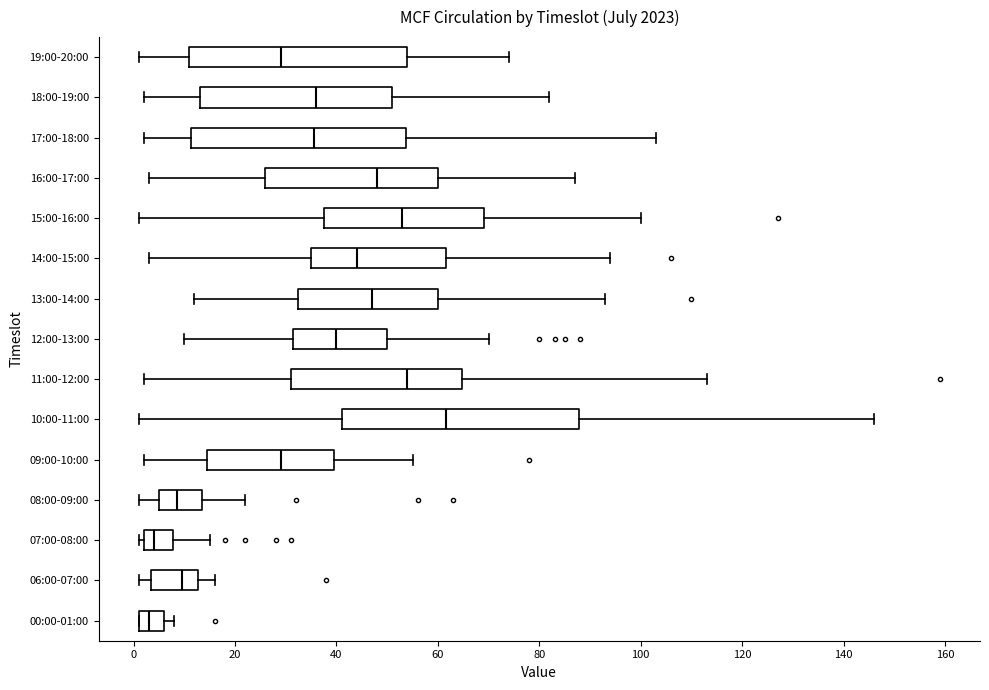

Which box's median line is the furthest to the right?

10:00-11:00